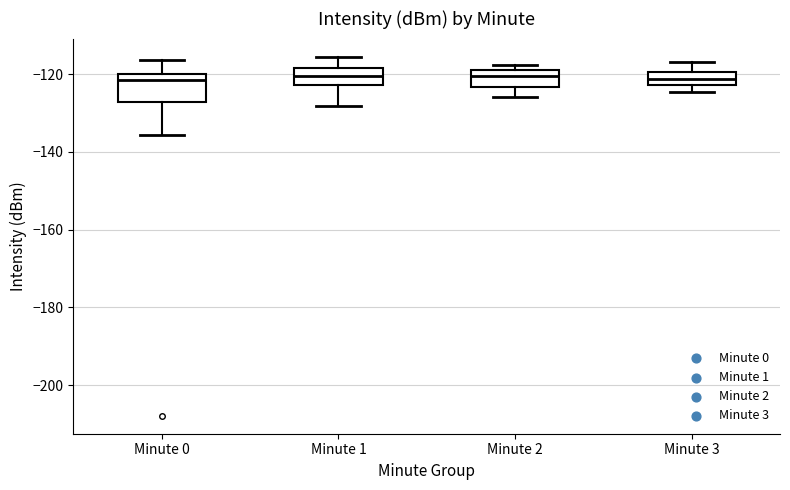

Reading left to right, read every box against the y-axis: the position of its median line, the range the box covers, and the ends of its whiskers. The values are not printed on the chart, so give them approximately, as read against the axis.

Minute 0: median -122, box -128 to -120, whiskers -136 to -116
Minute 1: median -120, box -122 to -118, whiskers -128 to -116
Minute 2: median -120, box -124 to -118, whiskers -126 to -118 (just above the box's upper edge)
Minute 3: median -122 (inside the box), box -122 to -120, whiskers -124 to -116